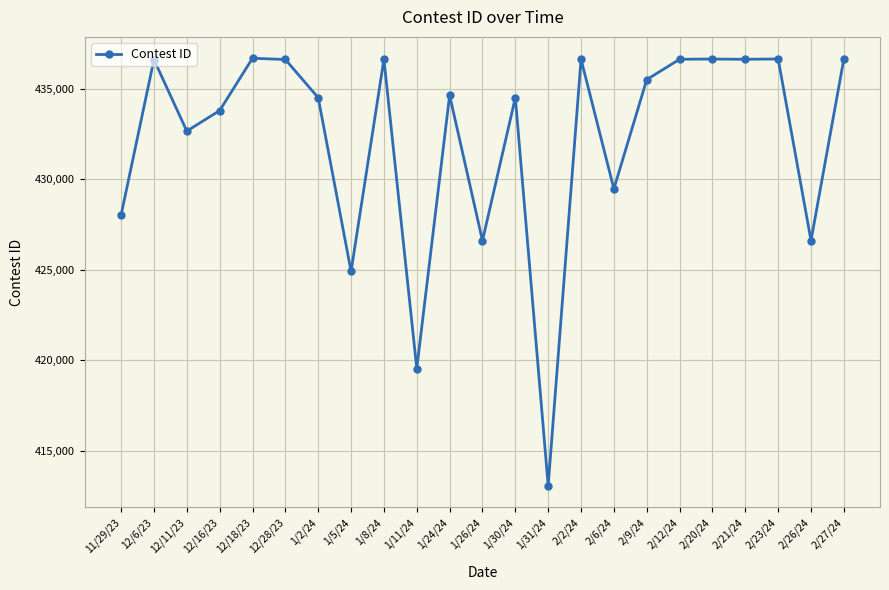

Which category has the lowest value across all series?

1/31/24